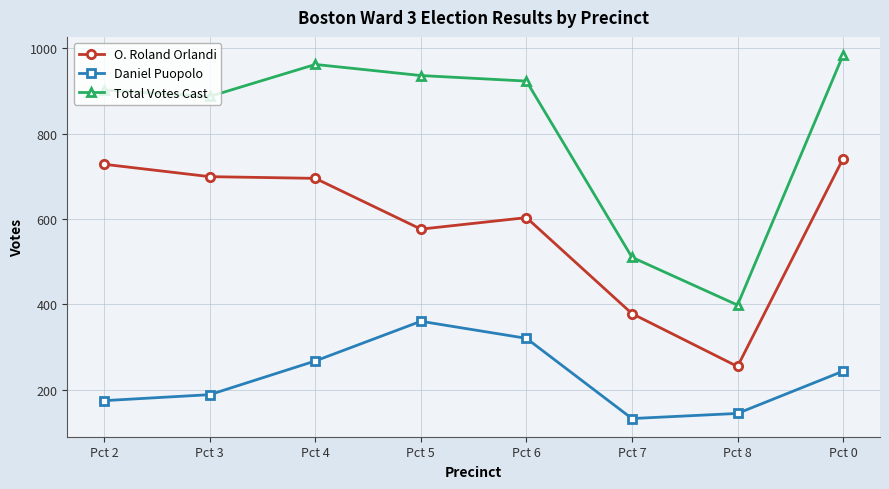

True or false: Daniel Puopolo and O. Roland Orlandi cross at least once.

False